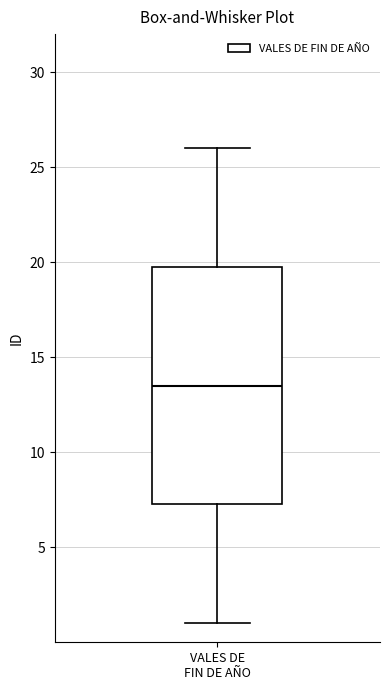

Read this box plot against the y-axis: the position of the median line, the range covered by the box, and the ends of both whiskers. The values are not printed on the chart, so give them approximately, as read against the axis.

median 13.5, box 7.5 to 20.0, whiskers 1.0 to 26.0